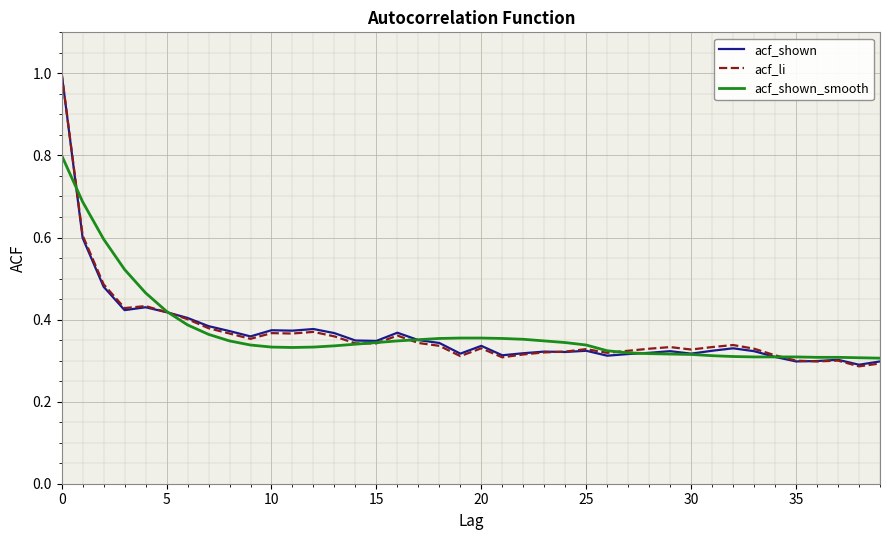

What is the maximum value for acf_li?

1.0